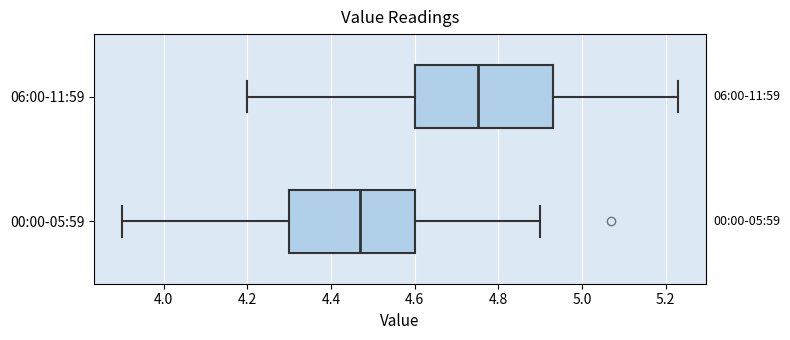

Reading bottom to top, transcribe this box plot: for each box, give where its median line is, the range the box spans, and where its two whiskers end, as read against the x-axis. The values are not printed on the chart, so give them approximately, as read against the axis.

00:00-05:59: median 4.48, box 4.30 to 4.60, whiskers 3.90 to 4.90
06:00-11:59: median 4.76, box 4.60 to 4.94, whiskers 4.20 to 5.24